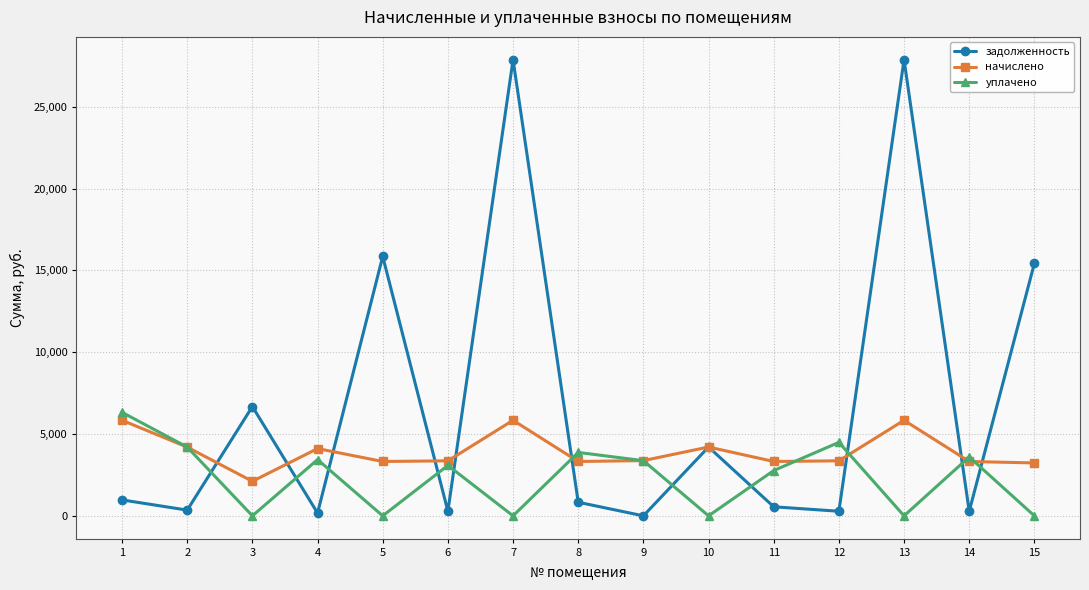

How many data points does each series have?

15